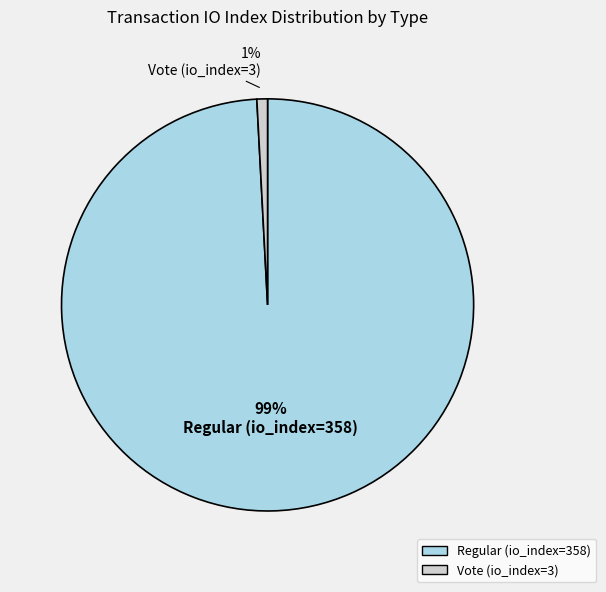

Count the number of slices in the pie.

2